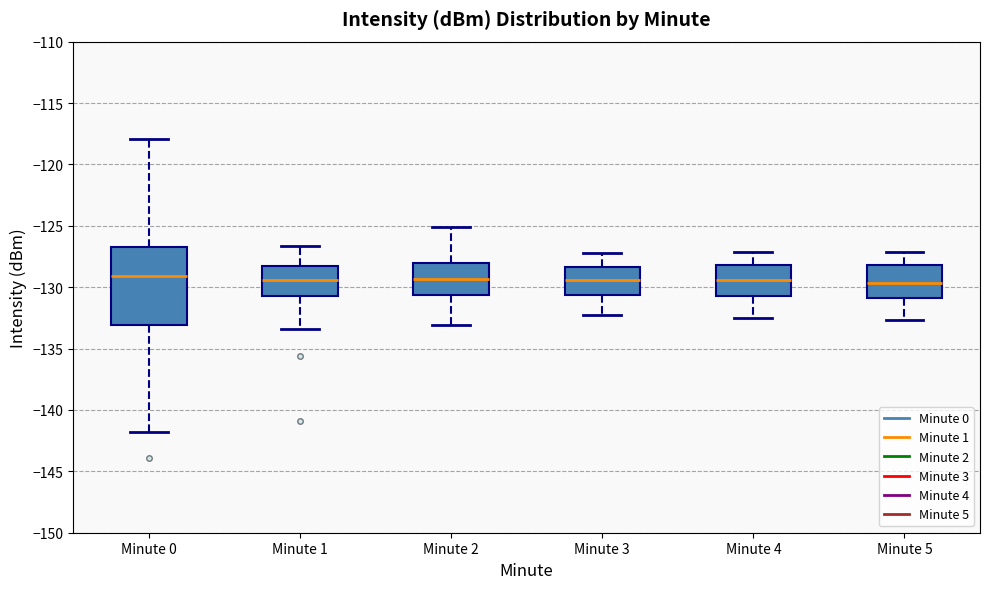

Where is the upper edge of the box for Minute 5 on the y-axis? The values are not printed on the chart, so give them approximately, as read against the axis.

-128.0